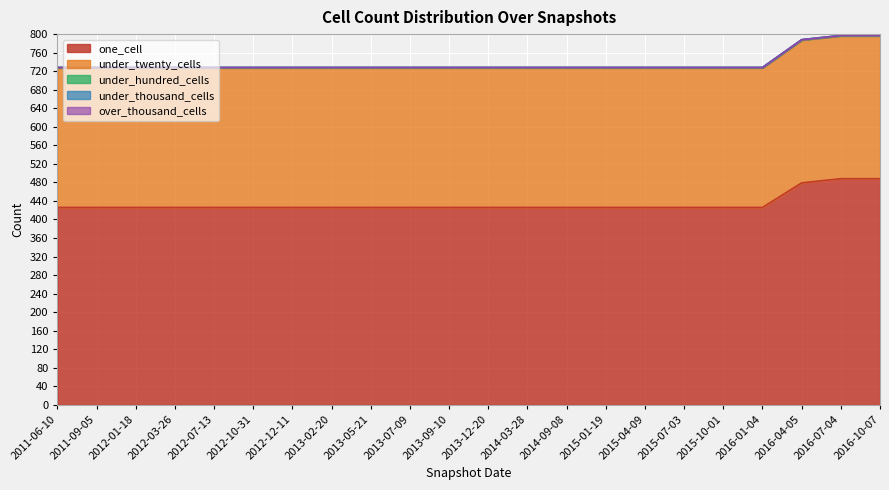

At how many categories does at least one series exceed 369?

22